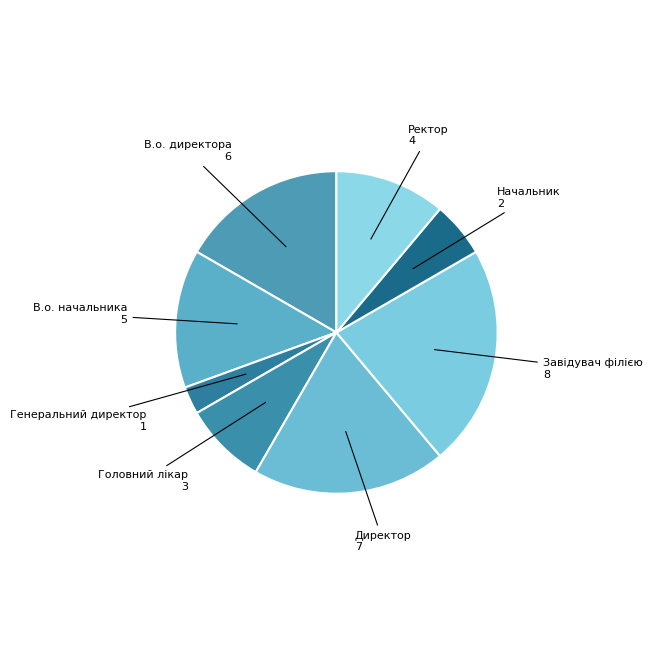

Rank the categories by value from highest to lowest.

Завідувач філією, Директор, В.о. директора, В.о. начальника, Ректор, Головний лікар, Начальник, Генеральний директор